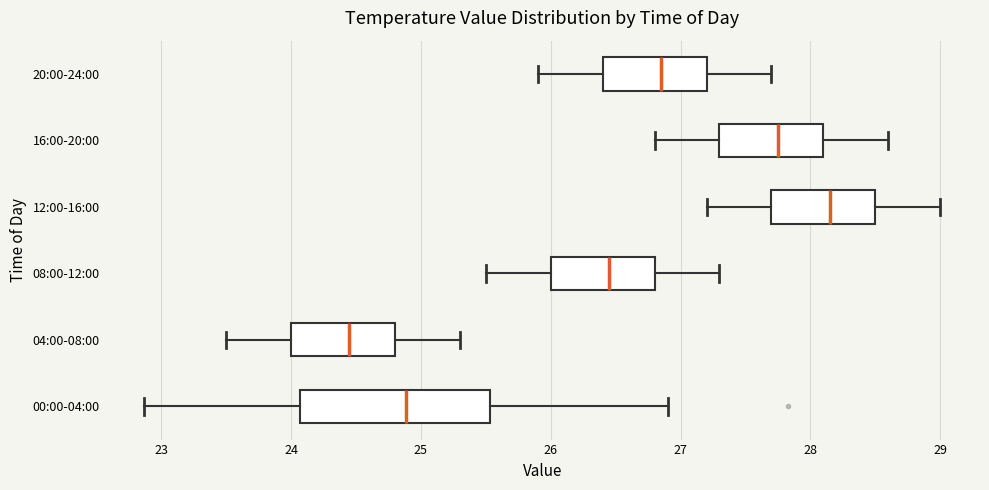

Reading bottom to top, read every box against the x-axis: the position of its median line, the range the box covers, and the ends of its whiskers. The values are not printed on the chart, so give them approximately, as read against the axis.

00:00-04:00: median 24.9, box 24.1 to 25.5, whiskers 22.9 to 26.9
04:00-08:00: median 24.5, box 24.0 to 24.8, whiskers 23.5 to 25.3
08:00-12:00: median 26.5, box 26.0 to 26.8, whiskers 25.5 to 27.3
12:00-16:00: median 28.2, box 27.7 to 28.5, whiskers 27.2 to 29.0
16:00-20:00: median 27.8, box 27.3 to 28.1, whiskers 26.8 to 28.6
20:00-24:00: median 26.9, box 26.4 to 27.2, whiskers 25.9 to 27.7